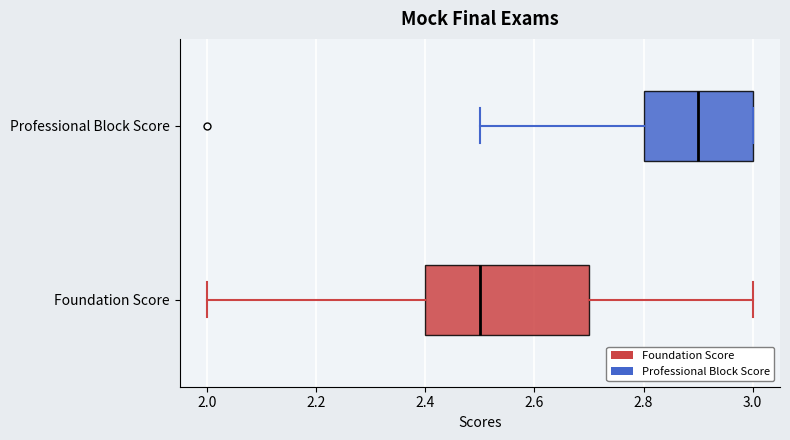

Which box is the widest, from its left edge to its right edge?

Foundation Score